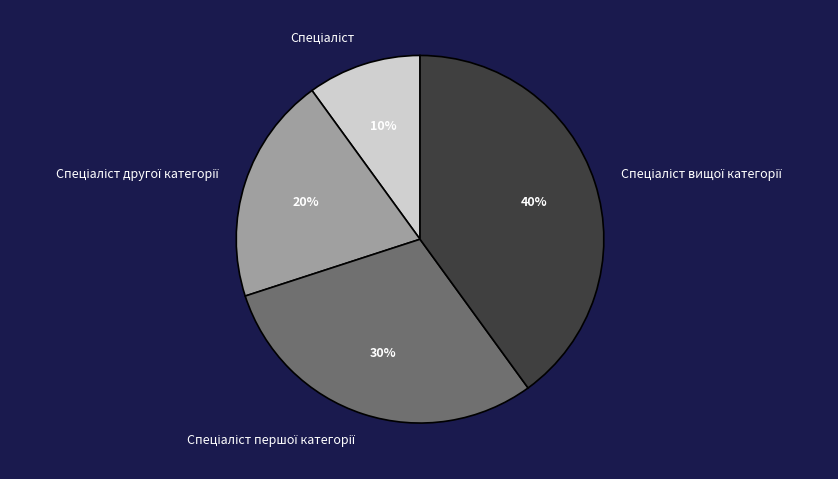

To the nearest percent, what is the average slice percentage?

25%